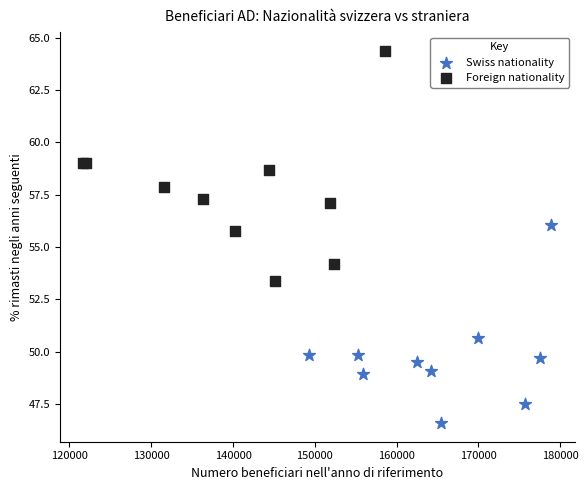

Which series has the widest spread of Y values?

Foreign nationality